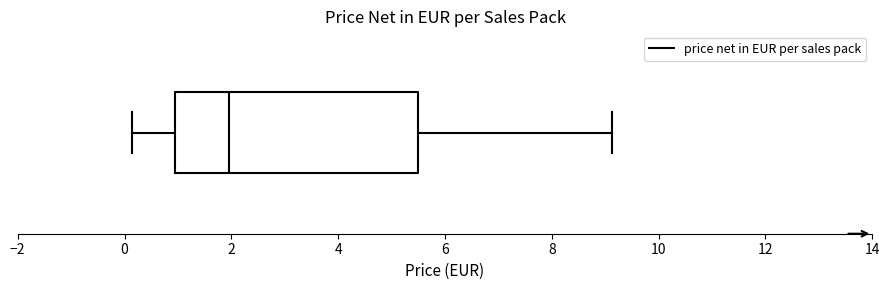

Transcribe this box plot: give where the median line is, the range the box spans, and where the two whiskers end, as read against the x-axis. The values are not printed on the chart, so give them approximately, as read against the axis.

median 2.0, box 1.0 to 5.6, whiskers 0.2 to 9.2